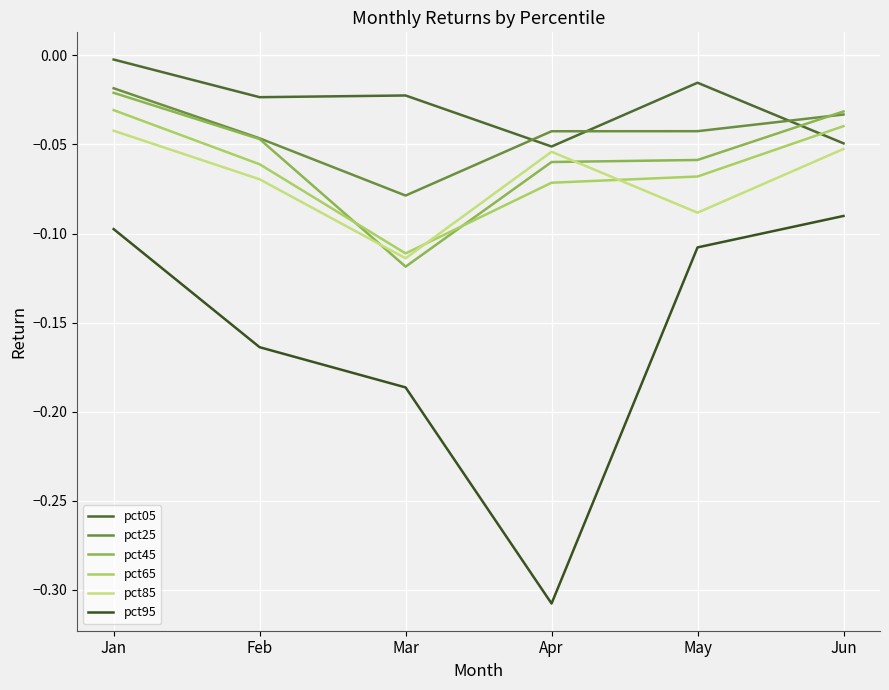

What is the sum of all pct25 values?

-0.3